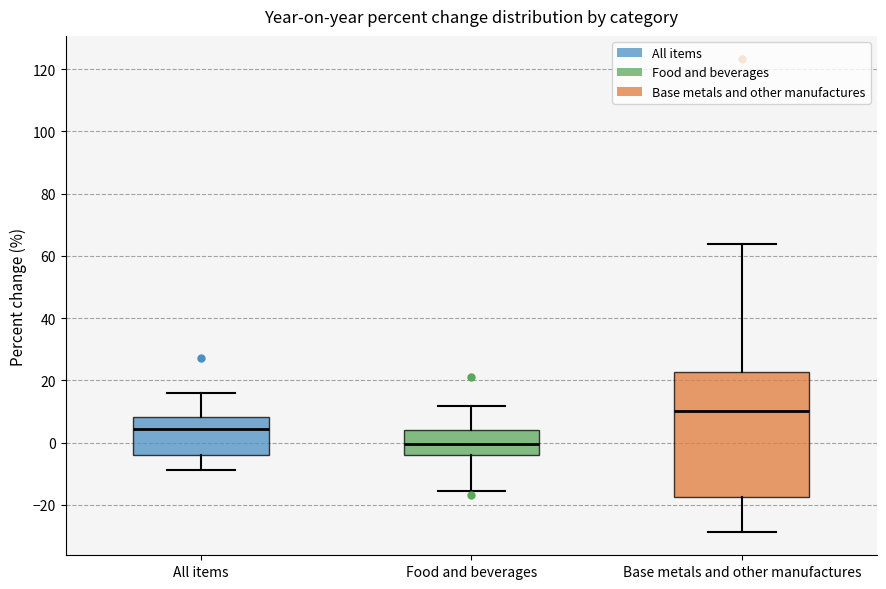

Comparing the boxes themselves (not the whiskers), which one is the tallest?

Base metals and other manufactures